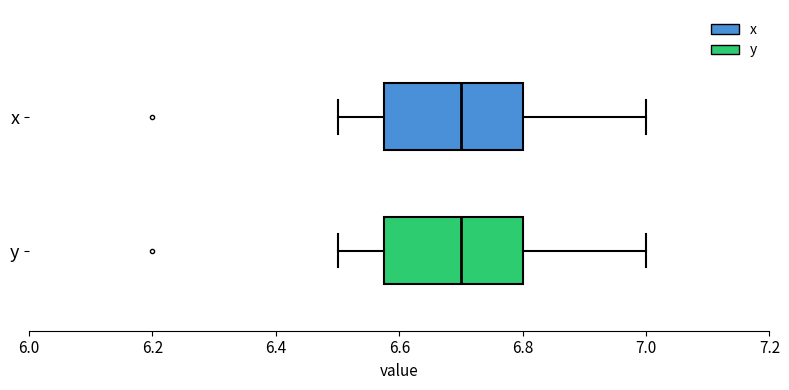

Where is the left edge of the box for y on the x-axis? The values are not printed on the chart, so give them approximately, as read against the axis.

6.58